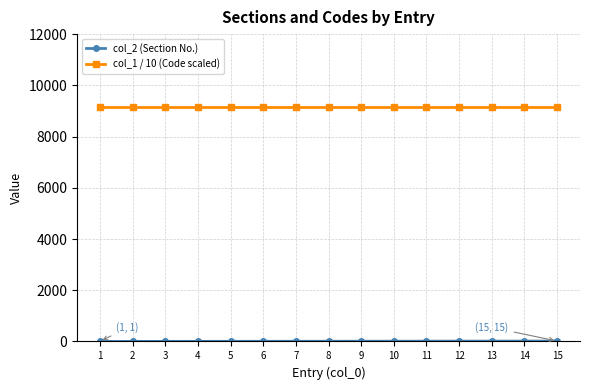

What is the maximum value shown in the chart?

9160